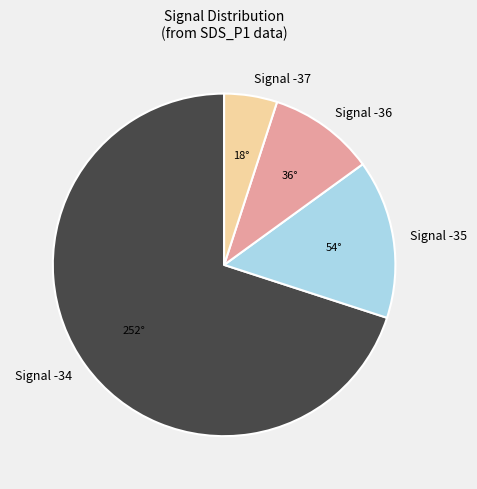

Which slice is the largest?

Signal -34